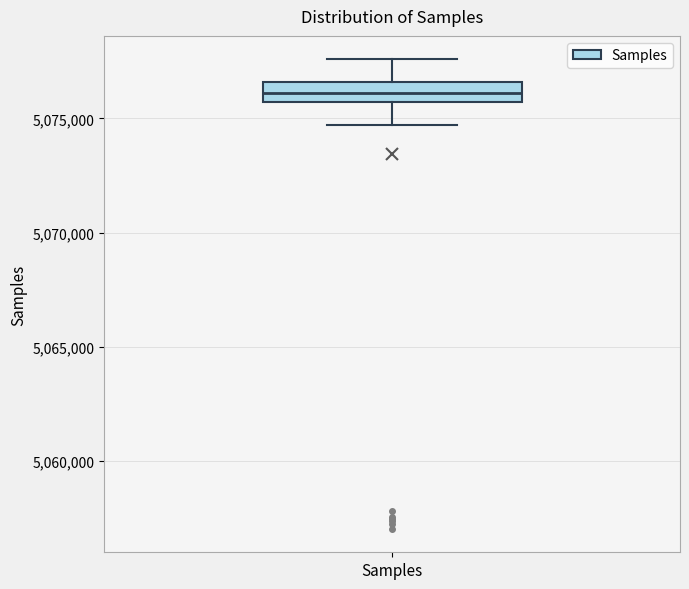

Read this box plot against the y-axis: the position of the median line, the range covered by the box, and the ends of both whiskers. The values are not printed on the chart, so give them approximately, as read against the axis.

median 5076000, box 5075500 to 5076500, whiskers 5074500 to 5077500